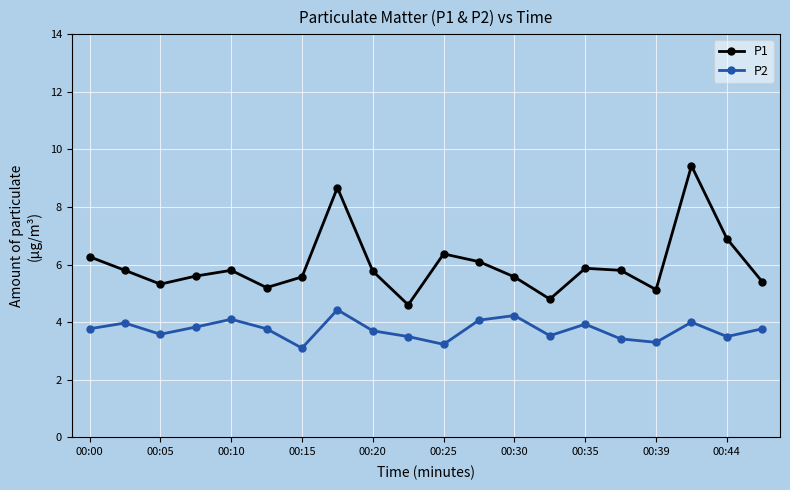

What is the highest value of the P1 series?

9.4